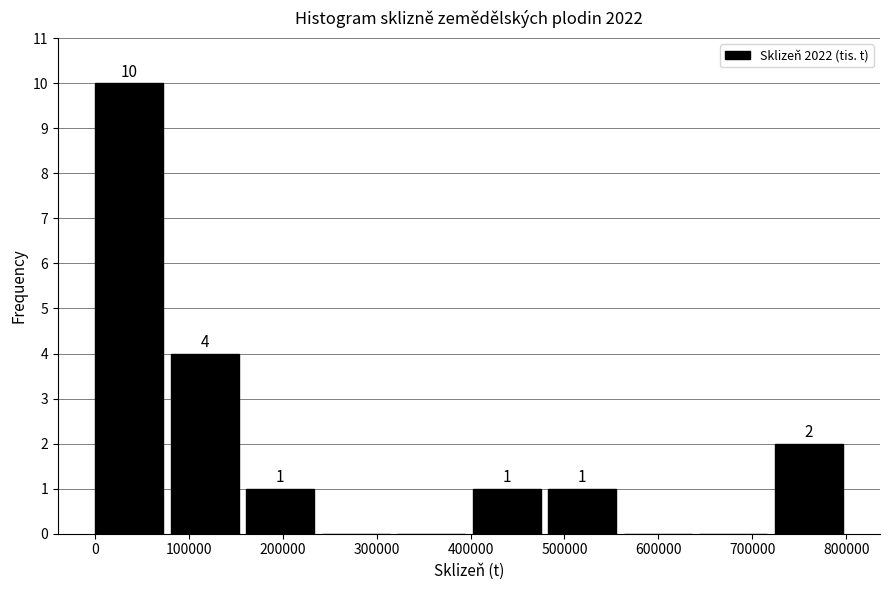

Which range on the x-axis has the tallest bar?

0 to 80000